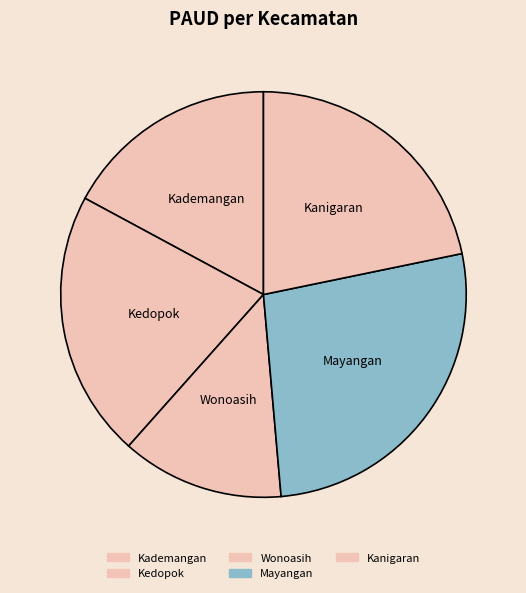

Is there a majority slice in this chart?

No